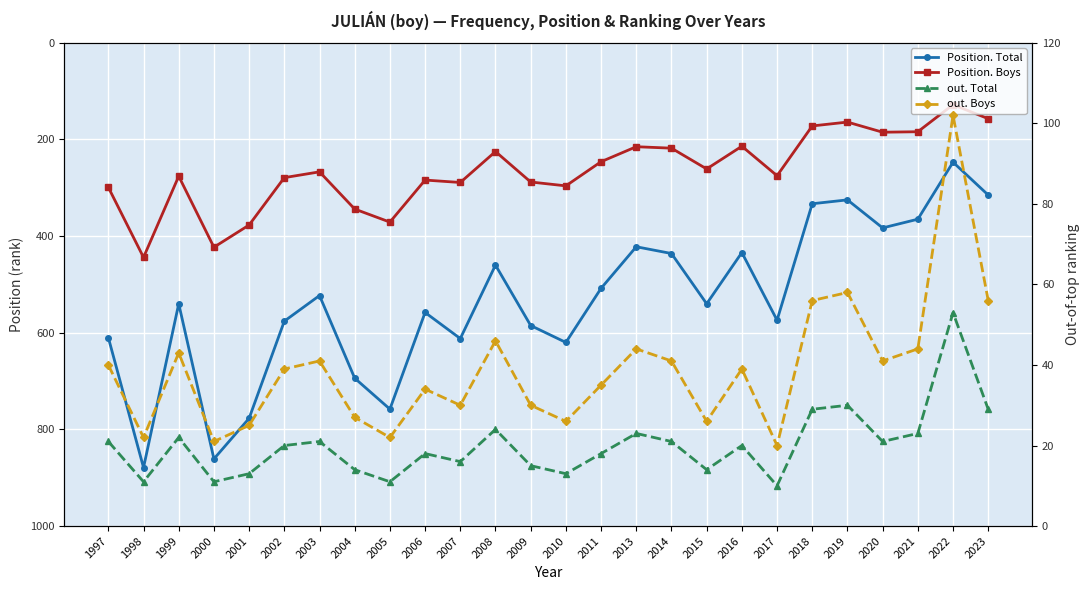

True or false: out. Total and Position. Total intersect in this chart.

False